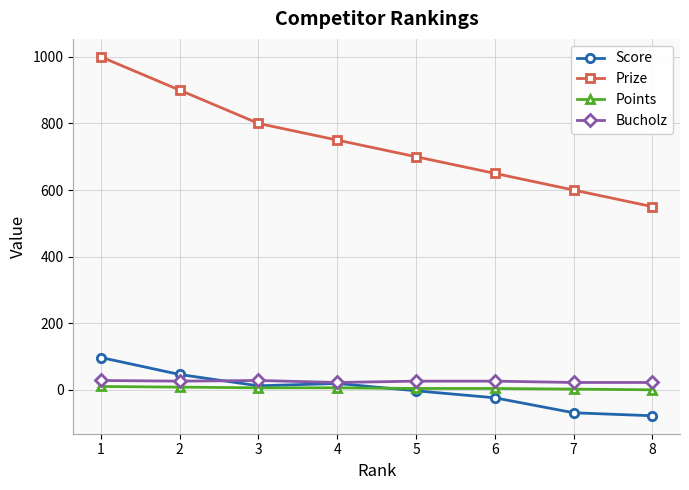

List the labels in order of Prize value, smallest first.

8, 7, 6, 5, 4, 3, 2, 1